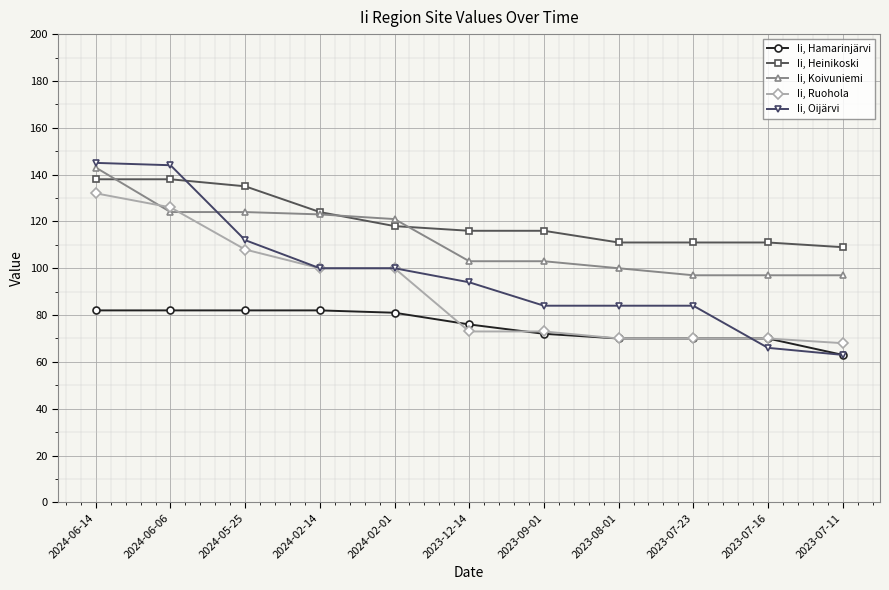

What is the spread (max minus min) of values at 2023-09-01?

44